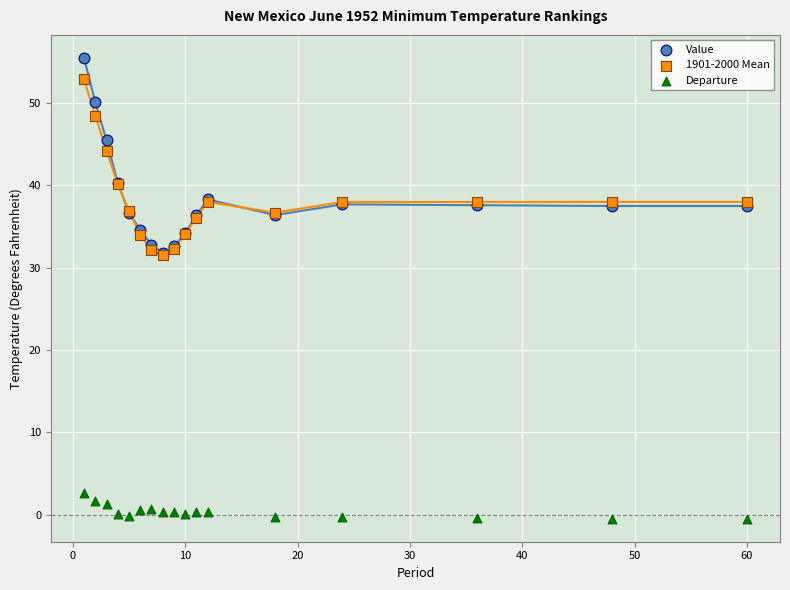

Which series has the widest spread of Y values?

Value